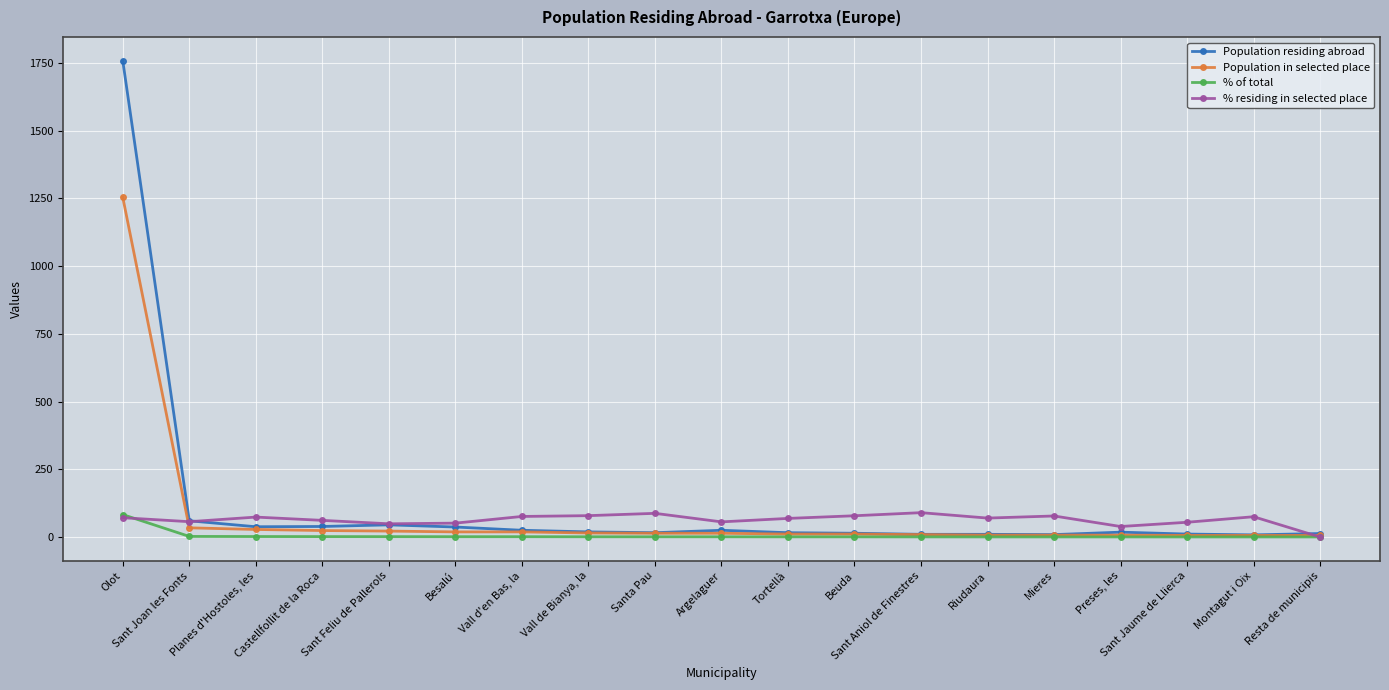

What is the minimum value for % of total?

0.4